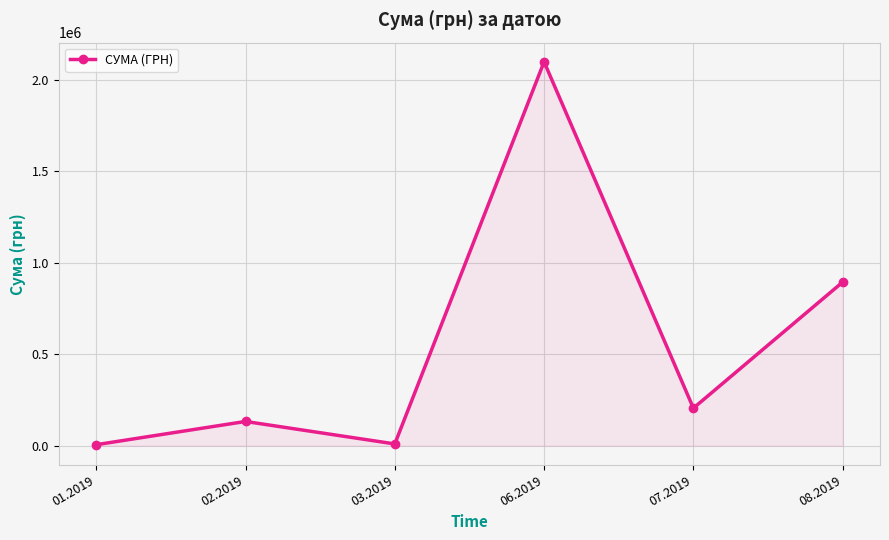

What is the greatest value displayed?

2098867.4